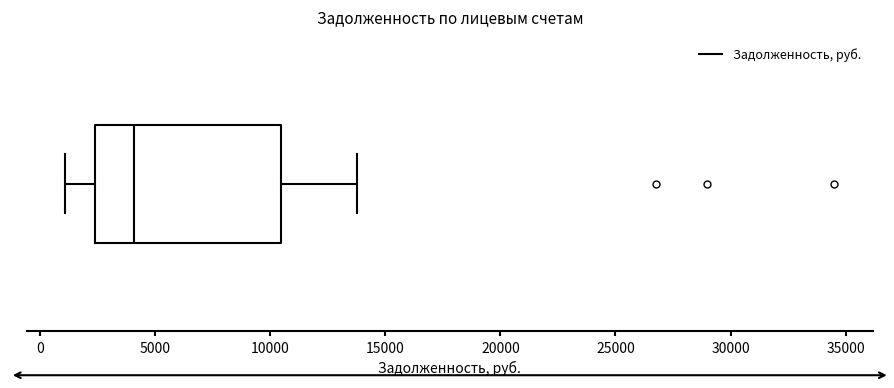

Read this box plot against the x-axis: the position of the median line, the range covered by the box, and the ends of both whiskers. The values are not printed on the chart, so give them approximately, as read against the axis.

median 4000, box 2500 to 10500, whiskers 1000 to 14000